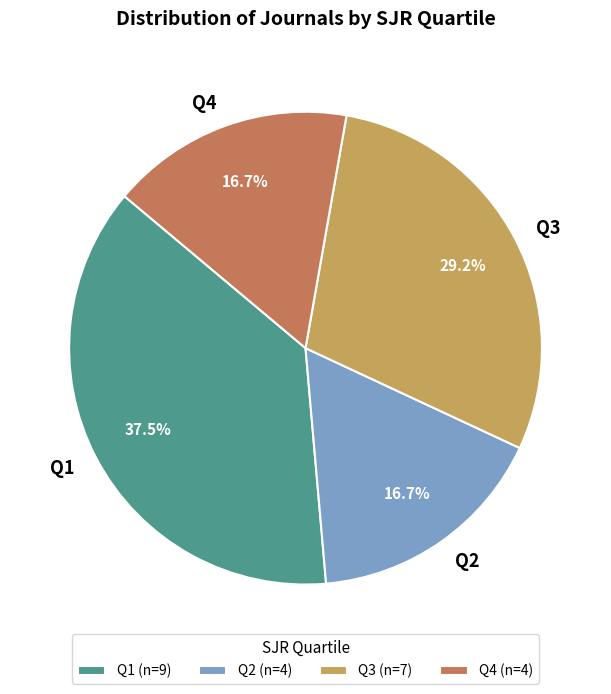

Do Q1 and Q4 together represent more than half of the pie?

Yes